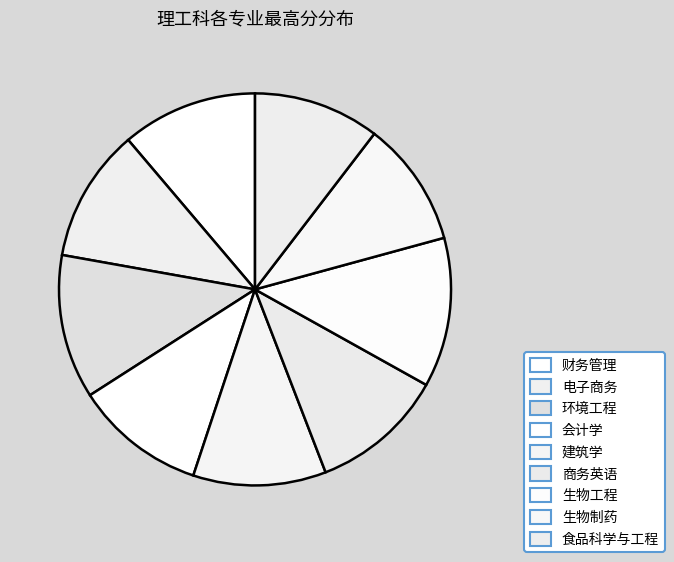

Approximately how many times larger is the value at 生物工程 compared to 建筑学?

1.1